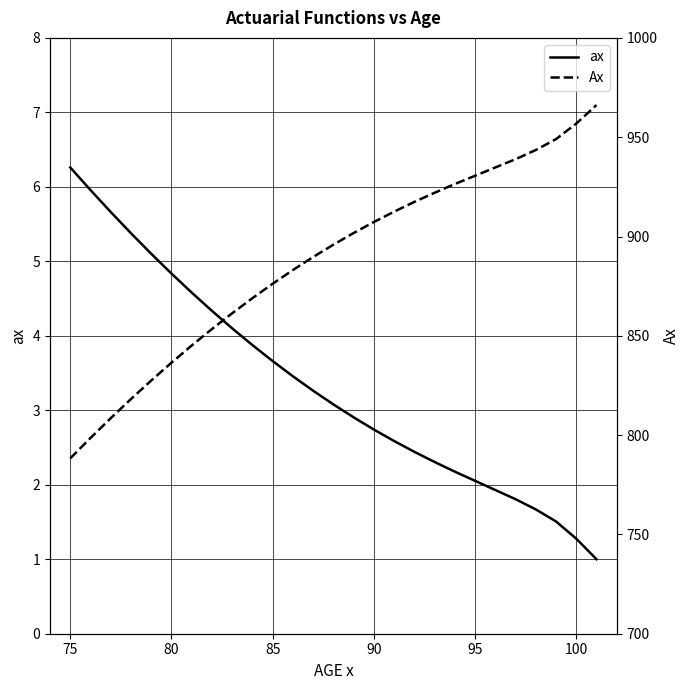

How many categories are shown in the chart?

27